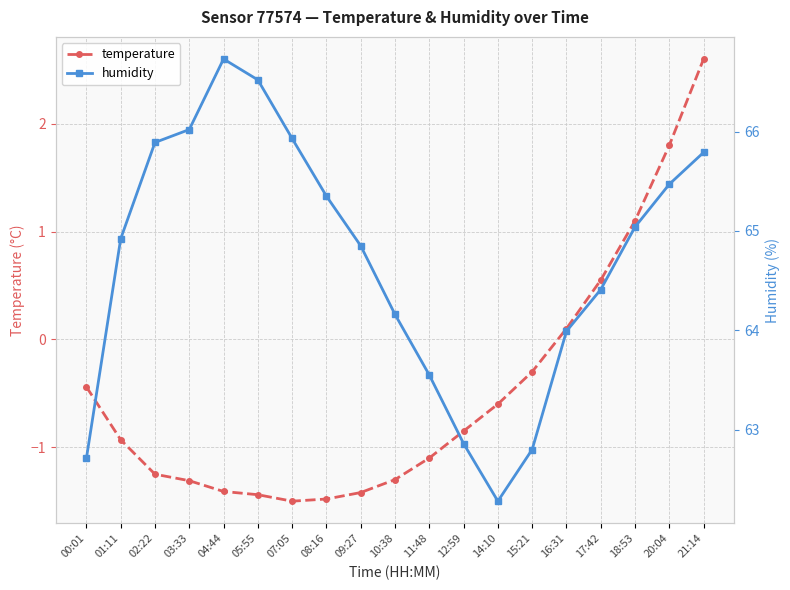

Is it true that humidity equals 65.9 at 07:05?

True